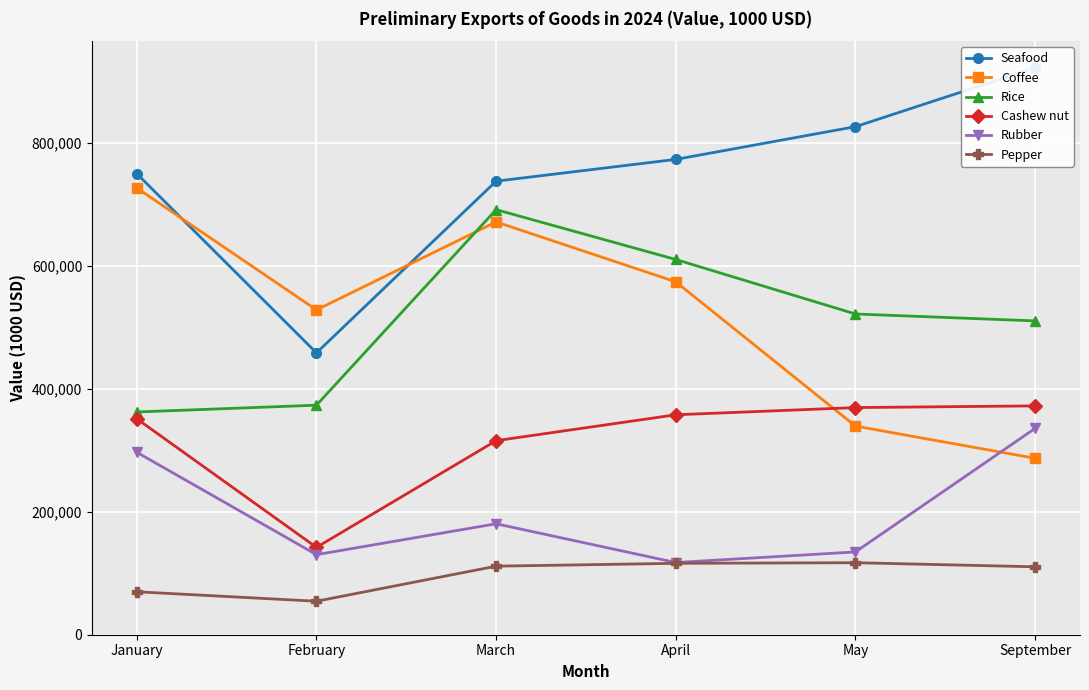

What is the average value of the Cashew nut series?

318022.9